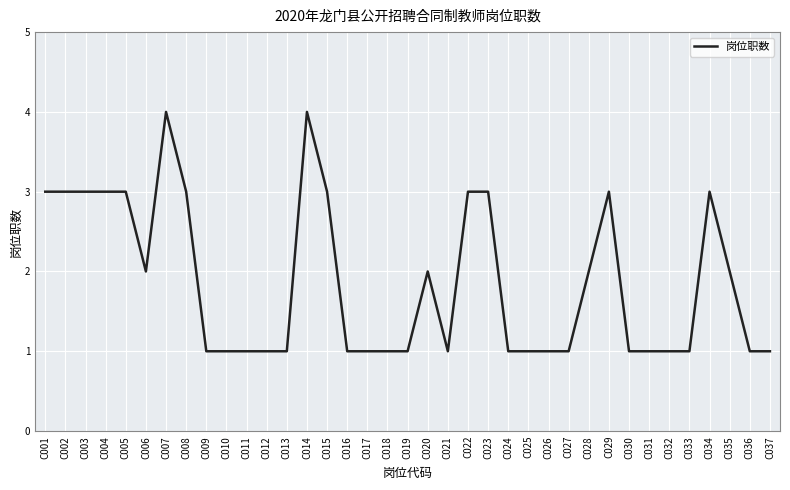

What is the difference between the values at C029 and C025?

2